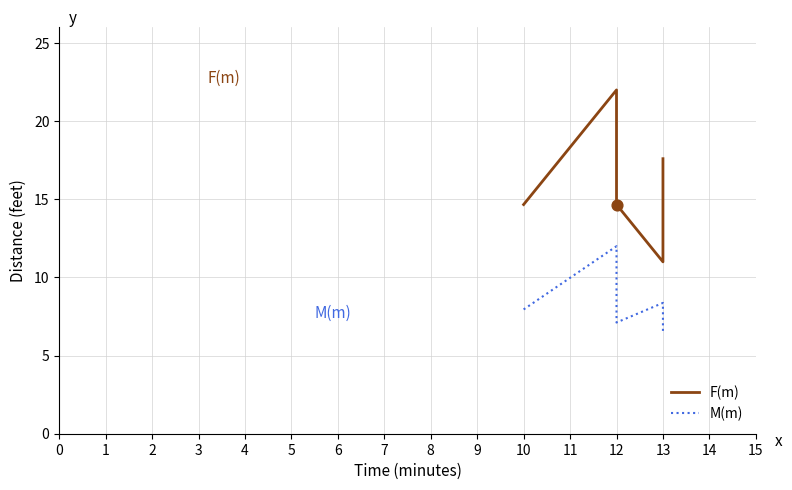

At how many categories does at least one series exceed 19?

1